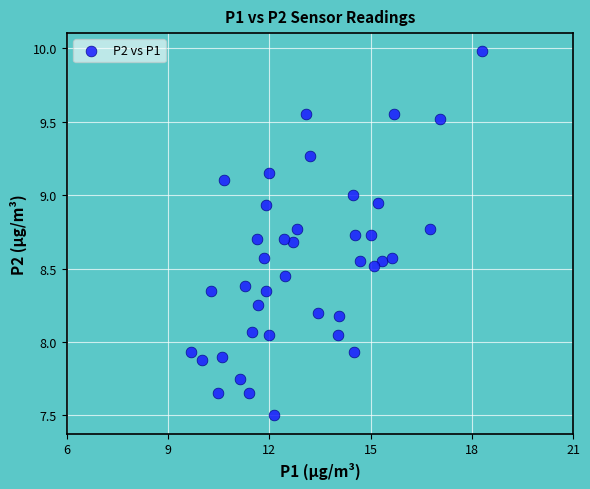

What is the range of Y values (max minus min)?

2.5